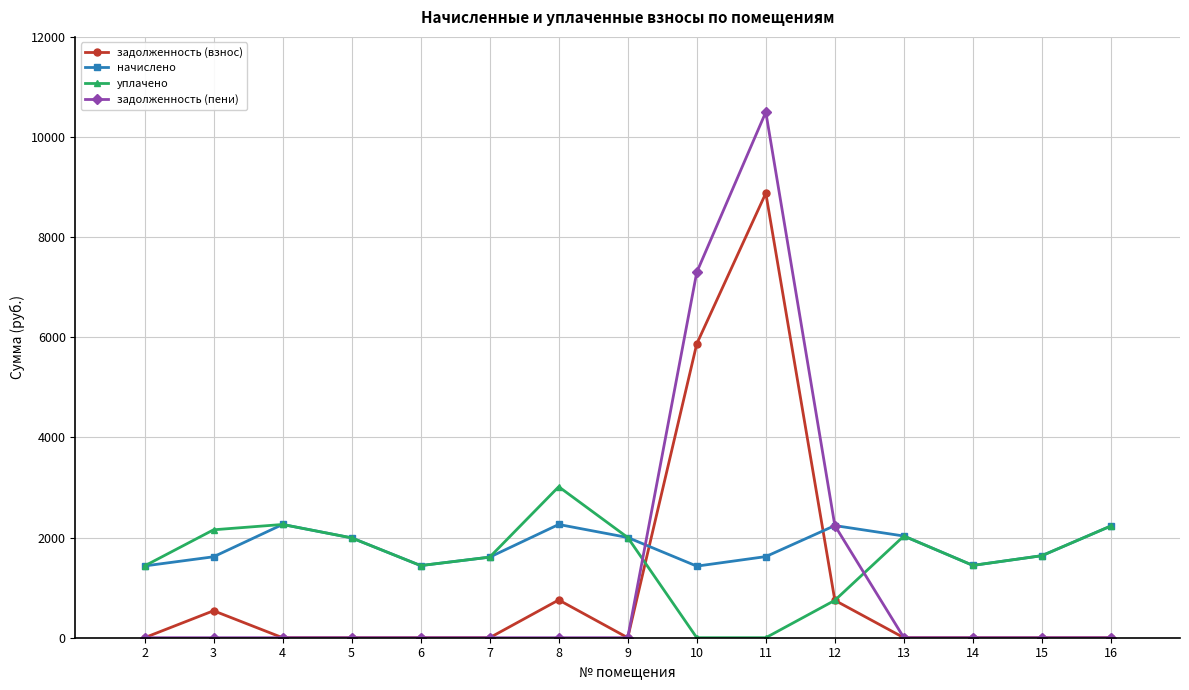

True or false: задолженность (взнос) has a value of 2968.9 at 10.

False